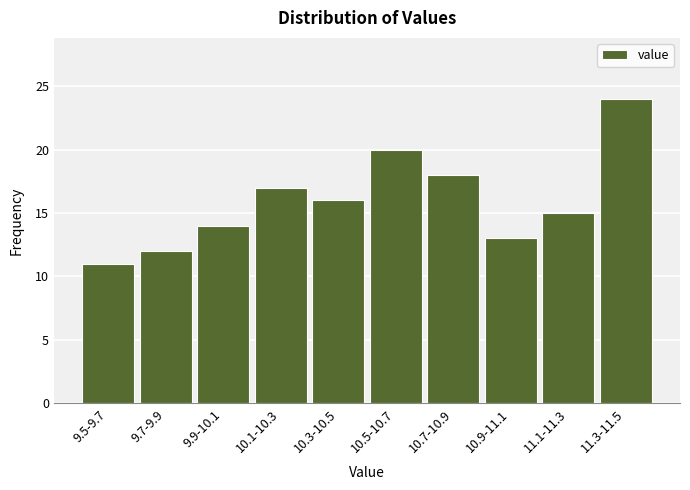

Reading left to right, extract all data points from this chart.

9.5-9.7=11	9.7-9.9=12	9.9-10.1=14	10.1-10.3=17	10.3-10.5=16	10.5-10.7=20	10.7-10.9=18	10.9-11.1=13	11.1-11.3=15	11.3-11.5=24